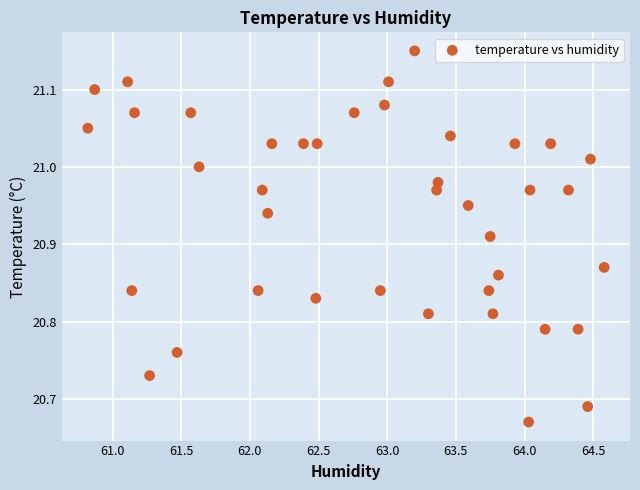

What is the range of Y values (max minus min)?

0.5